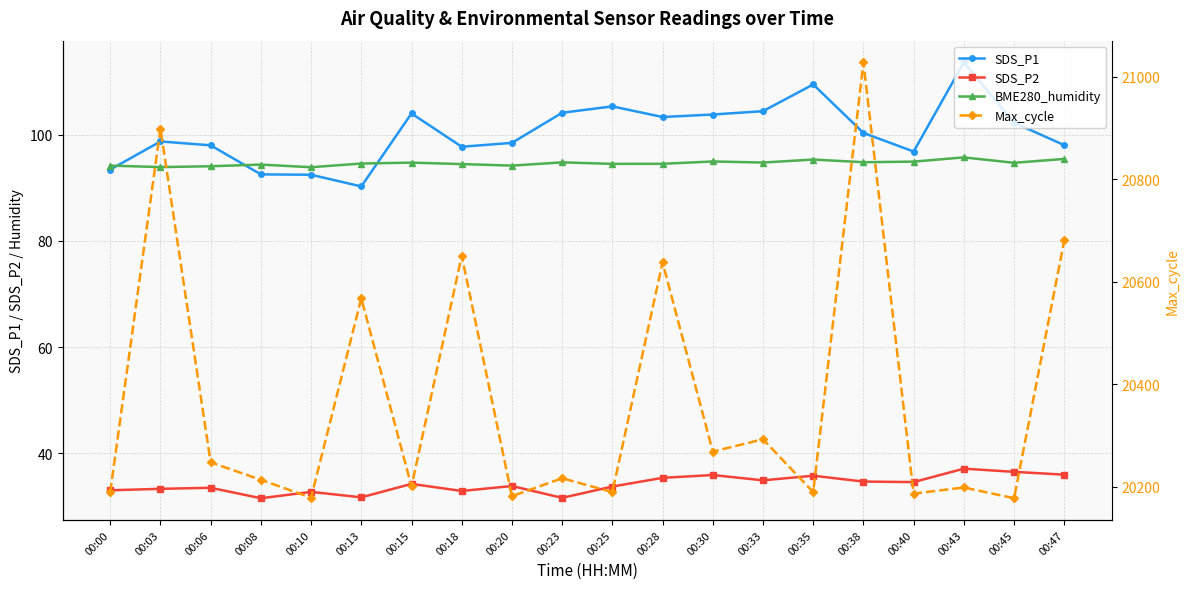

How many lines are shown in the chart?

4